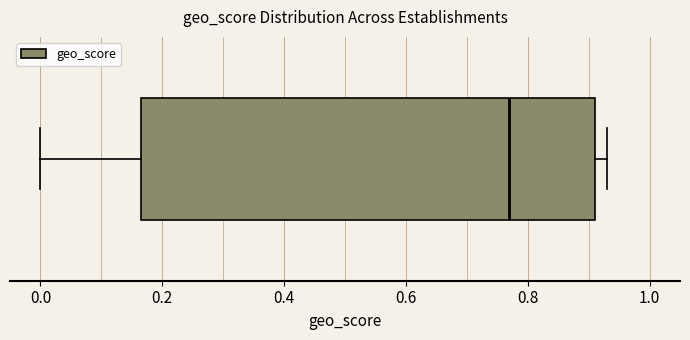

Transcribe this box plot: give where the median line is, the range the box spans, and where the two whiskers end, as read against the x-axis. The values are not printed on the chart, so give them approximately, as read against the axis.

median 0.78, box 0.16 to 0.92, whiskers 0.00 to 0.94